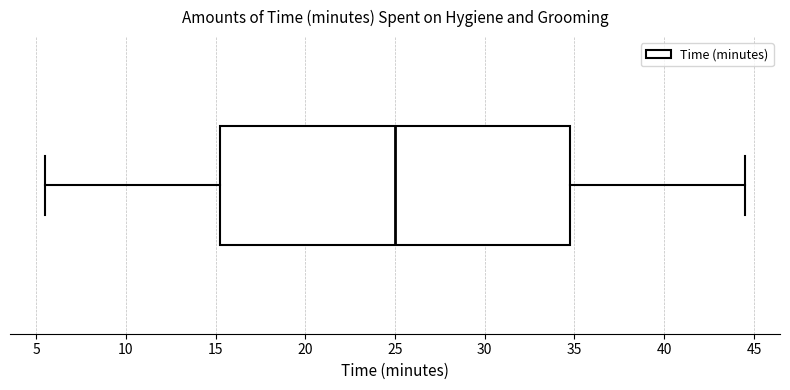

Read this box plot against the x-axis: the position of the median line, the range covered by the box, and the ends of both whiskers. The values are not printed on the chart, so give them approximately, as read against the axis.

median 25.0, box 15.5 to 35.0, whiskers 5.5 to 44.5